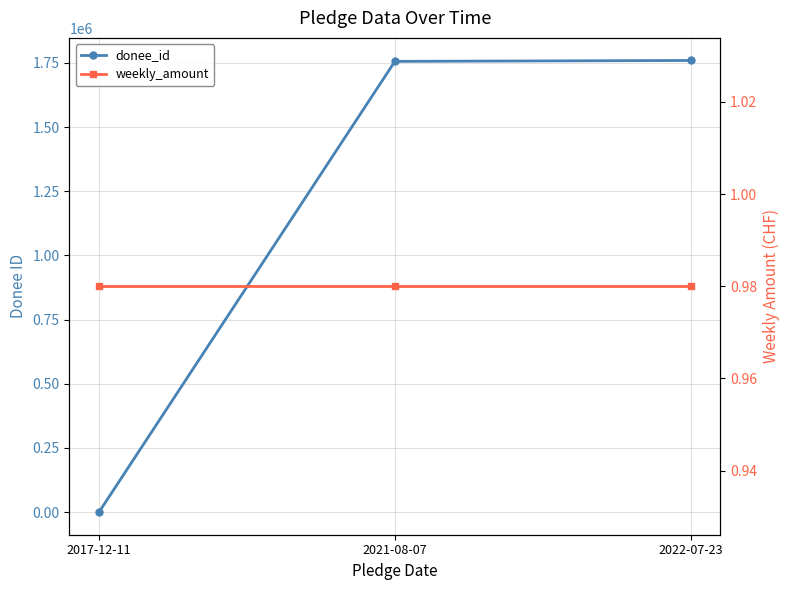

What is the average value of the donee_id series?

1172057.0